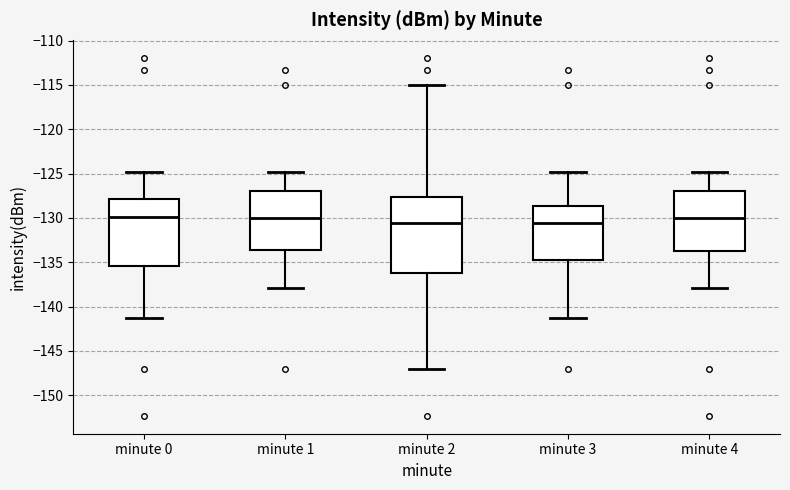

Where does the upper whisker of the box for minute 1 end on the y-axis? The values are not printed on the chart, so give them approximately, as read against the axis.

-125.0